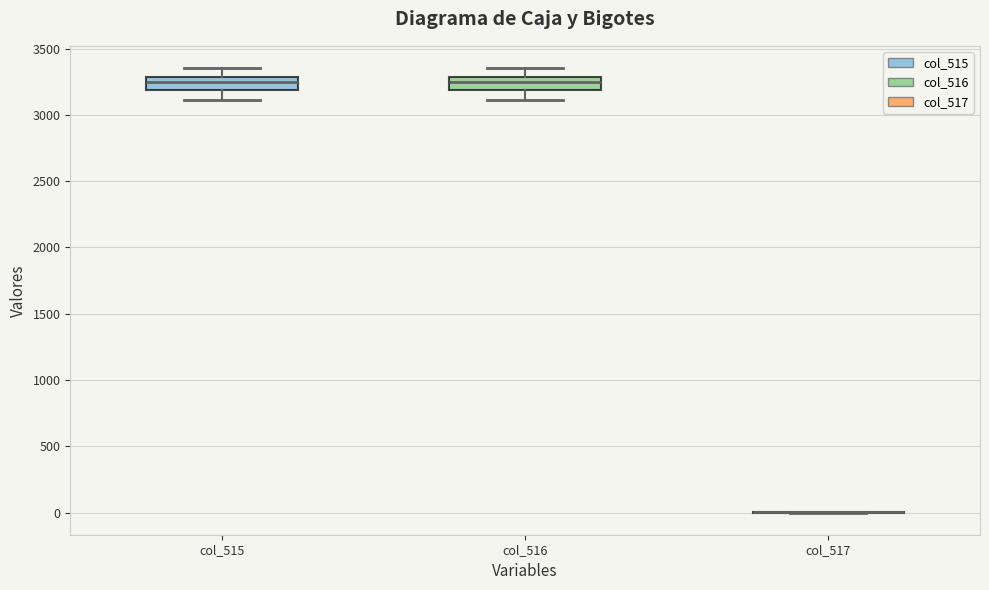

Where is the lower edge of the box for col_516 on the y-axis? The values are not printed on the chart, so give them approximately, as read against the axis.

3200